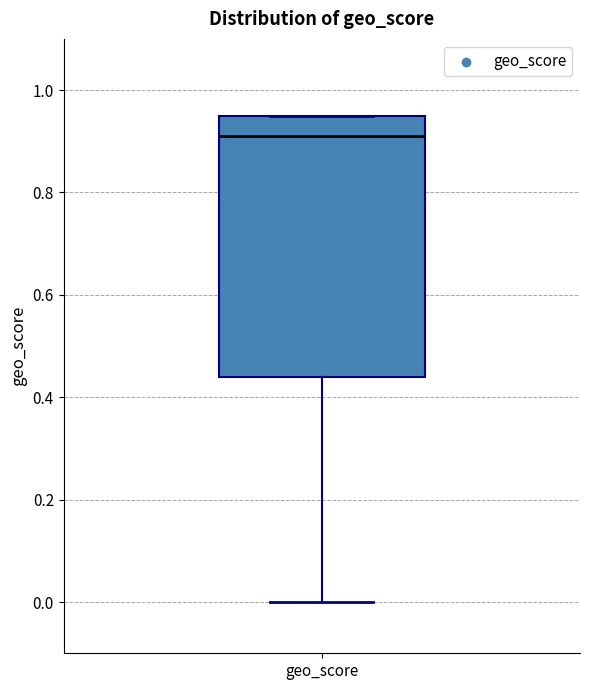

Read this box plot against the y-axis: the position of the median line, the range covered by the box, and the ends of both whiskers. The values are not printed on the chart, so give them approximately, as read against the axis.

median 0.92, box 0.44 to 0.96, whiskers 0.00 to 0.96